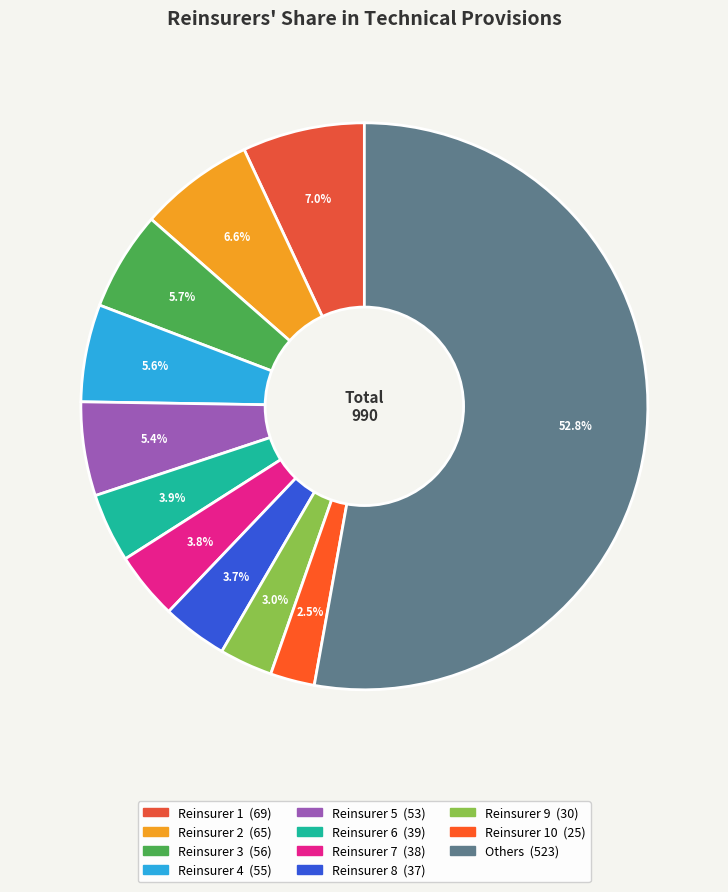

How many slices are in this pie chart?

11